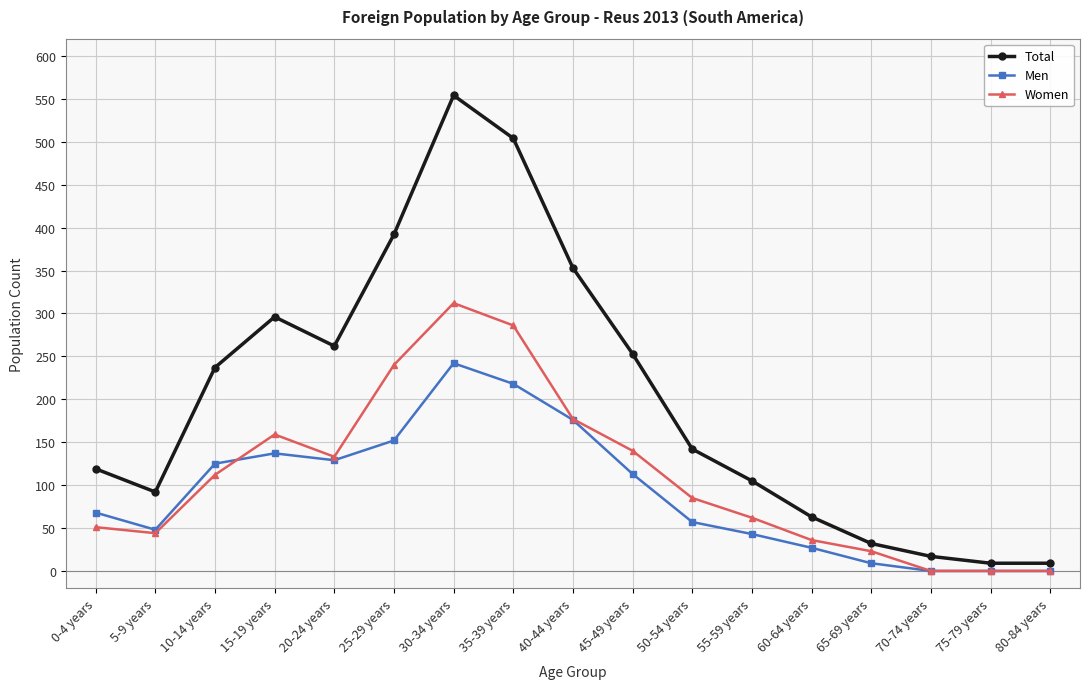

How many lines are shown in the chart?

3